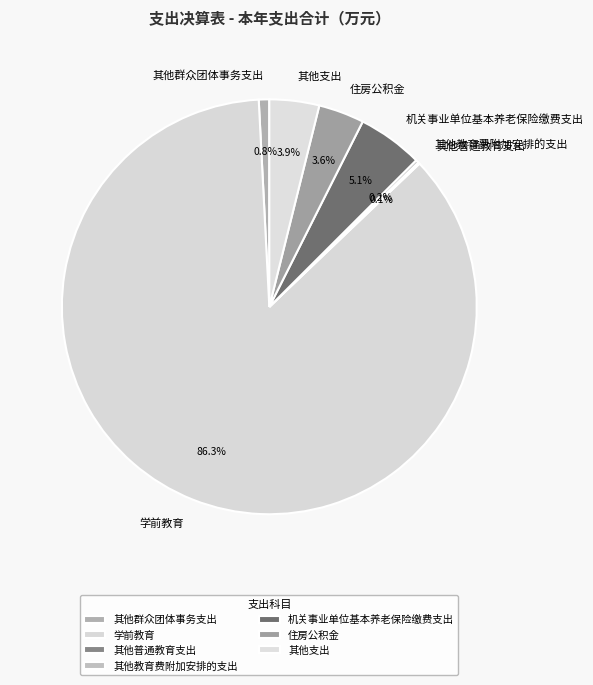

Which category has the biggest portion of the pie?

学前教育